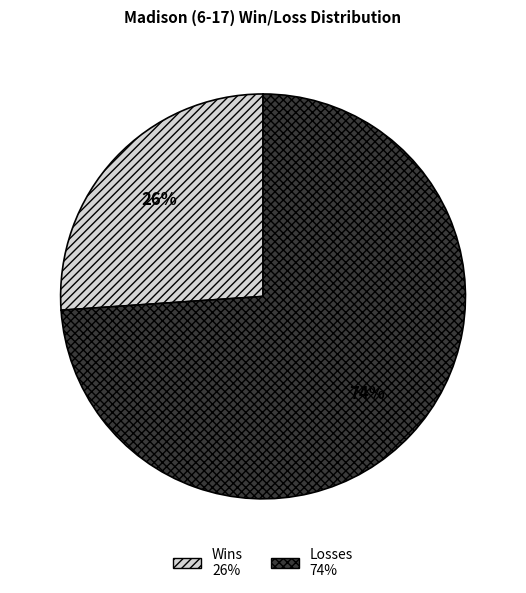

Count the number of slices in the pie.

2